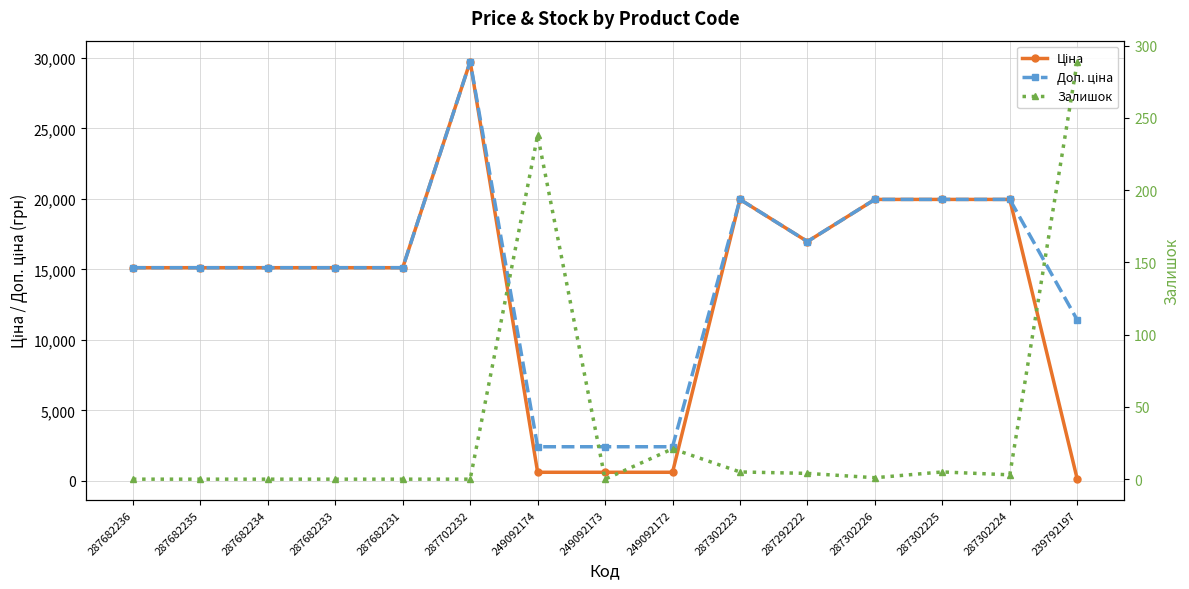

How many values in the Ціна series are below 15120?

4